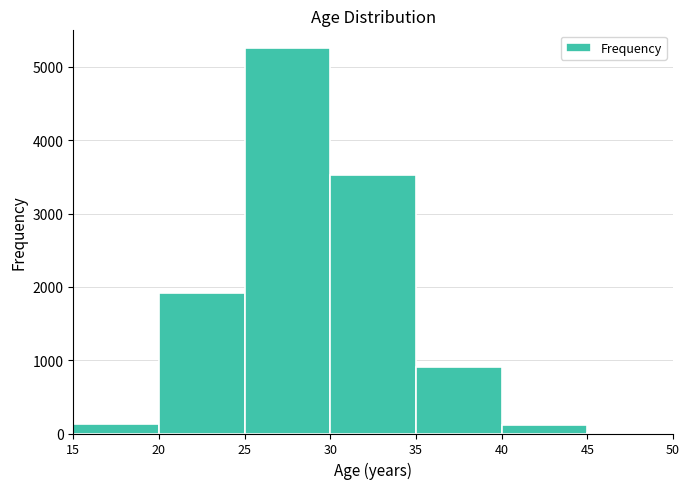

How tall is the bar that spans 15 to 20 on the x-axis? The values are not printed on the chart, so give them approximately, as read against the axis.

100